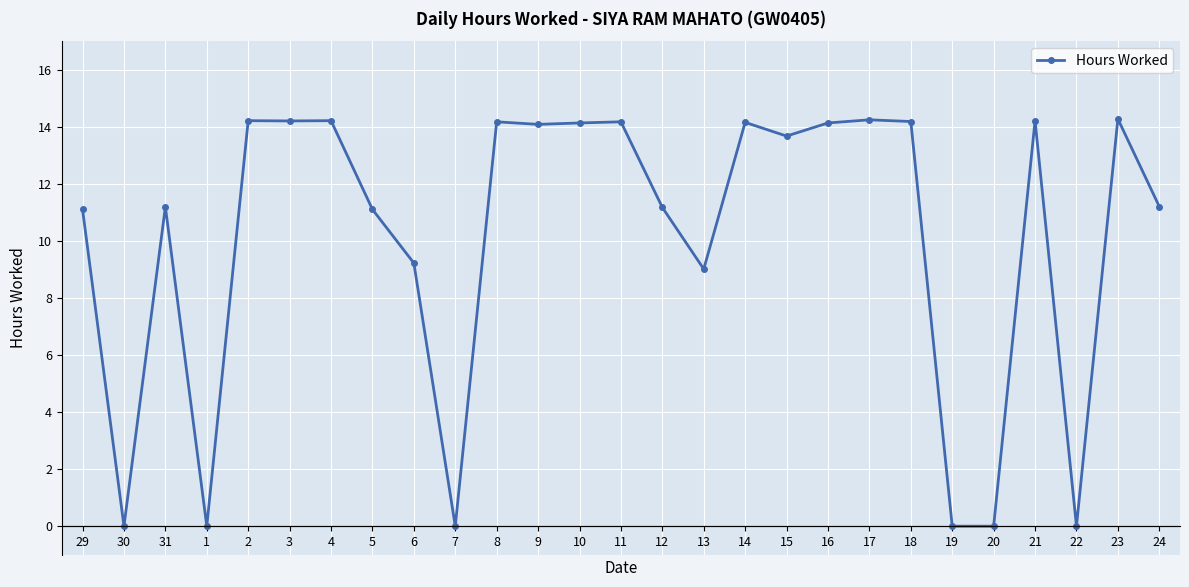

Between 23 and 13, which is larger?

23